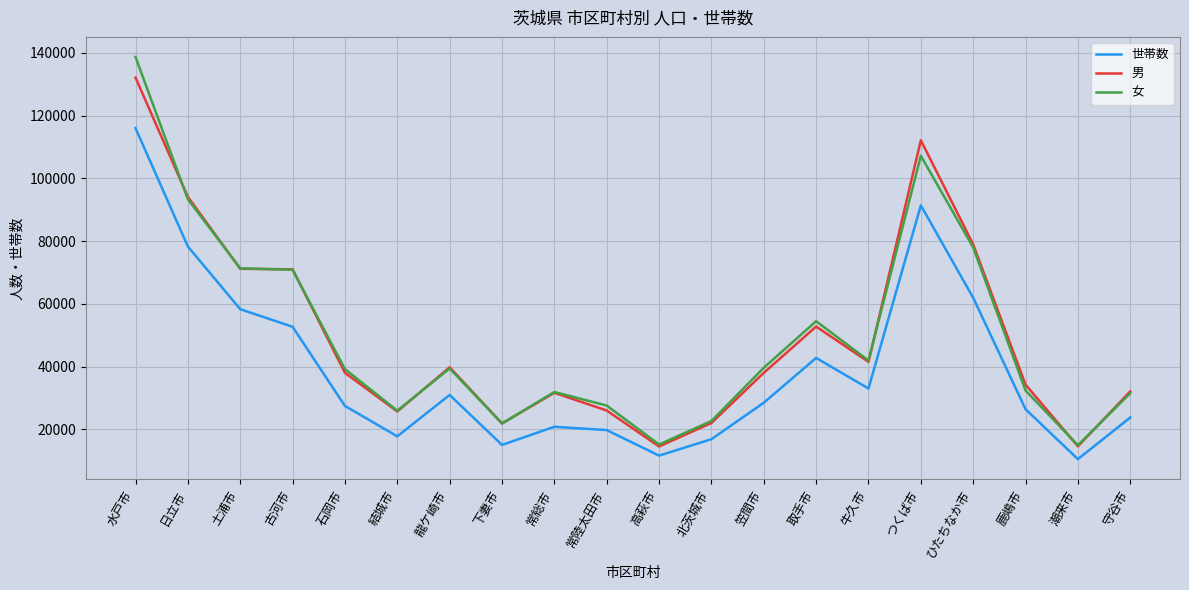

What is the sum of all 女 values?

998774